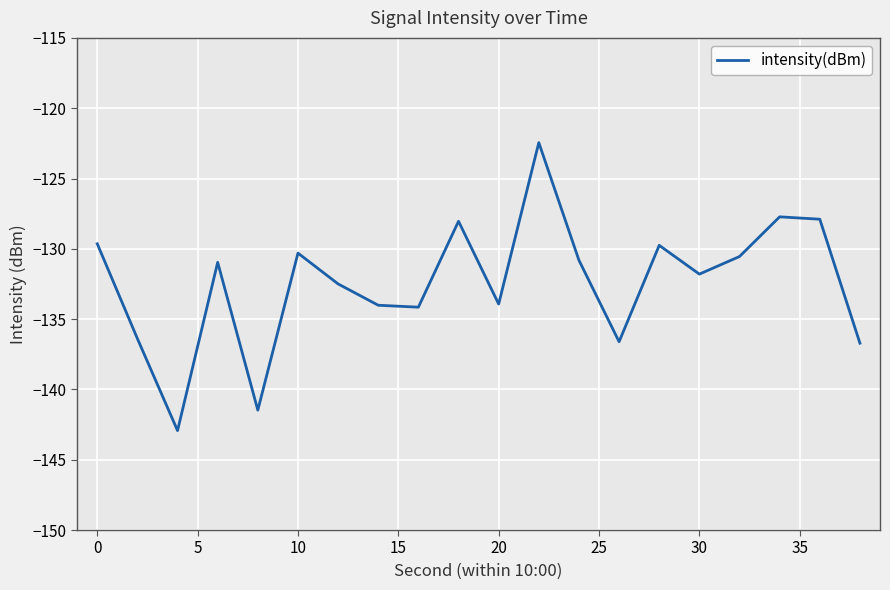

What is the maximum value shown in the chart?

-122.4